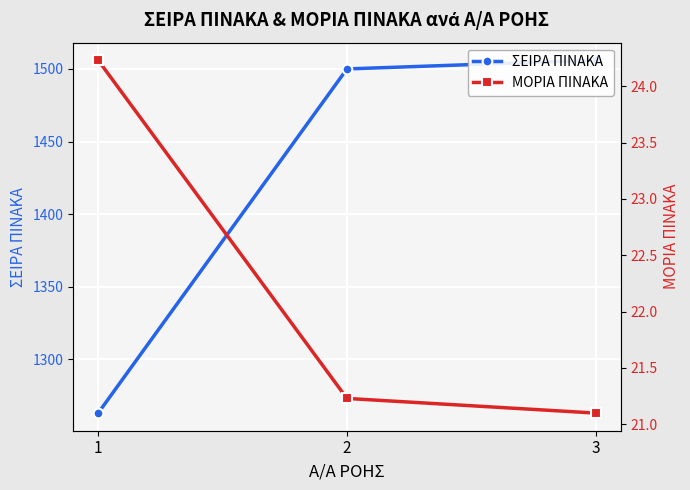

Which series has the largest total across all categories?

ΣΕΙΡΑ ΠΙΝΑΚΑ